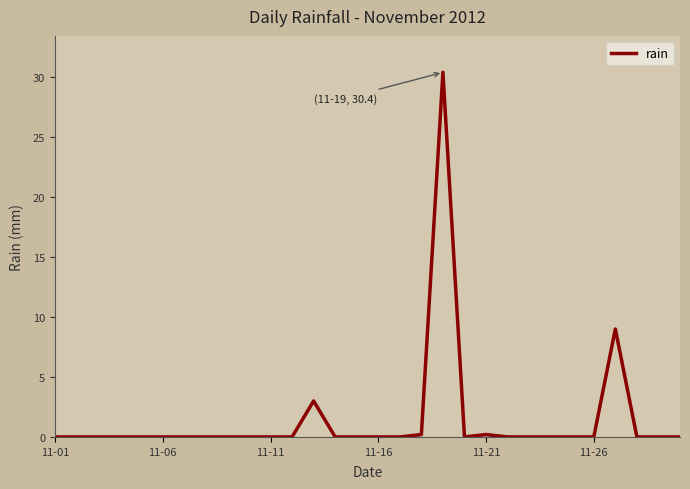

Reading left to right, what are all the values shown in this chart?

0.0	0.0	0.0	0.0	0.0	0.0	0.0	0.0	0.0	0.0	0.0	0.0	3.0	0.0	0.0	0.0	0.0	0.2	30.4	0.0	0.2	0.0	0.0	0.0	0.0	0.0	9.0	0.0	0.0	0.0